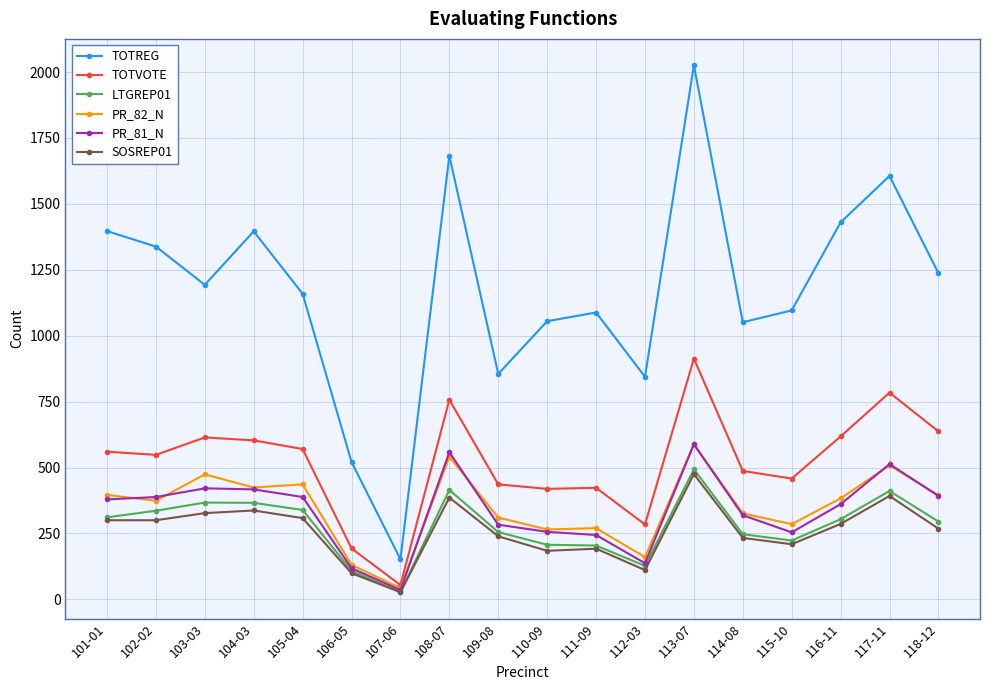

Which category has the lowest value in the SOSREP01 series?

107-06